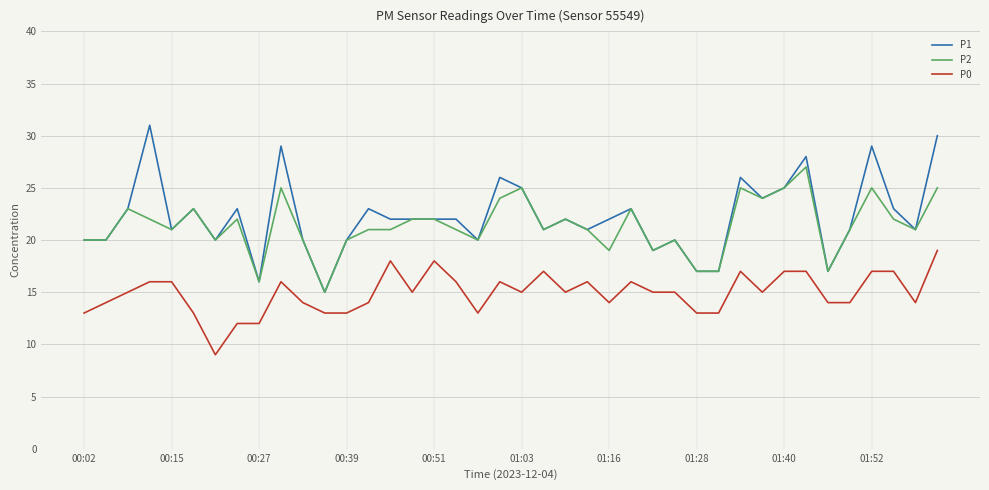

List the series in order of their peak value, highest first.

P1, P2, P0